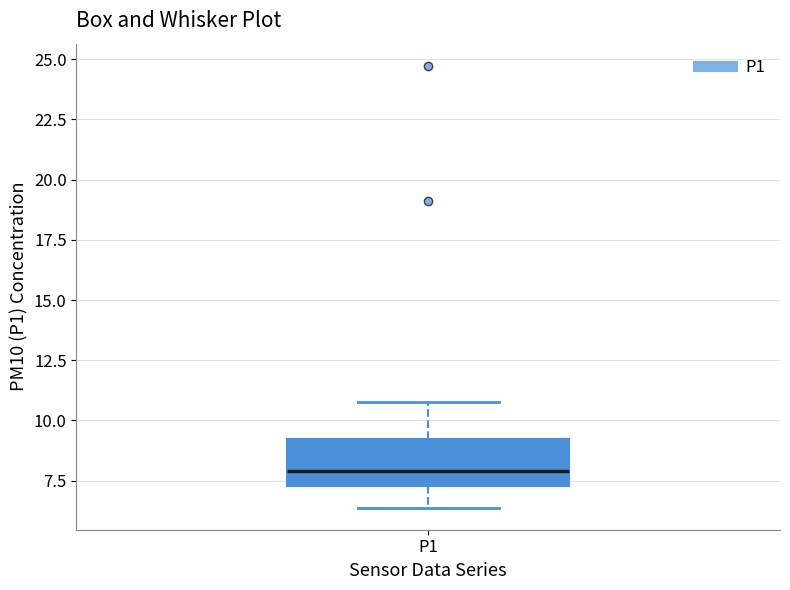

Read this box plot against the y-axis: the position of the median line, the range covered by the box, and the ends of both whiskers. The values are not printed on the chart, so give them approximately, as read against the axis.

median 8.0, box 7.5 to 9.5, whiskers 6.5 to 11.0